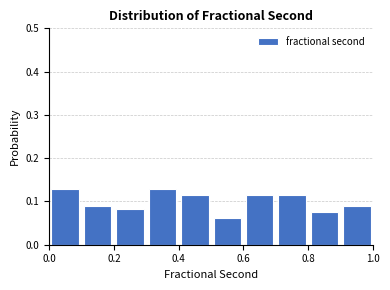

What is the height of the bar covering 0.8 to 0.9 on the x-axis? The values are not printed on the chart, so give them approximately, as read against the axis.

0.07